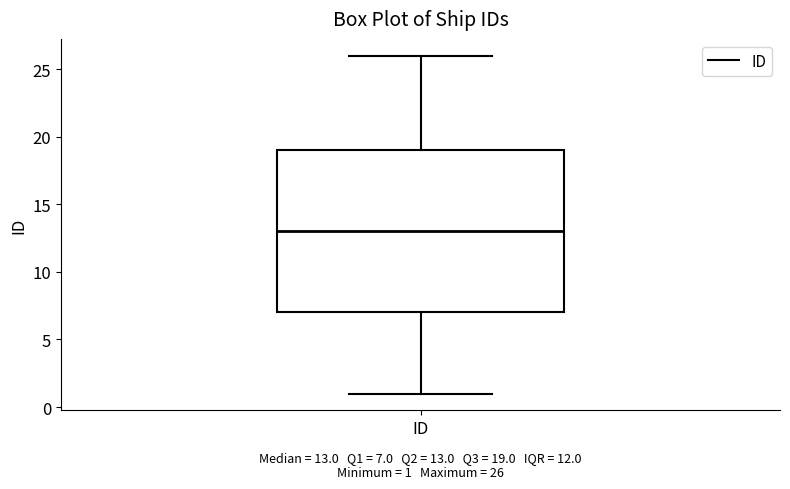

Read this box plot against the y-axis: the position of the median line, the range covered by the box, and the ends of both whiskers. The values are not printed on the chart, so give them approximately, as read against the axis.

median 13, box 7 to 19, whiskers 1 to 26